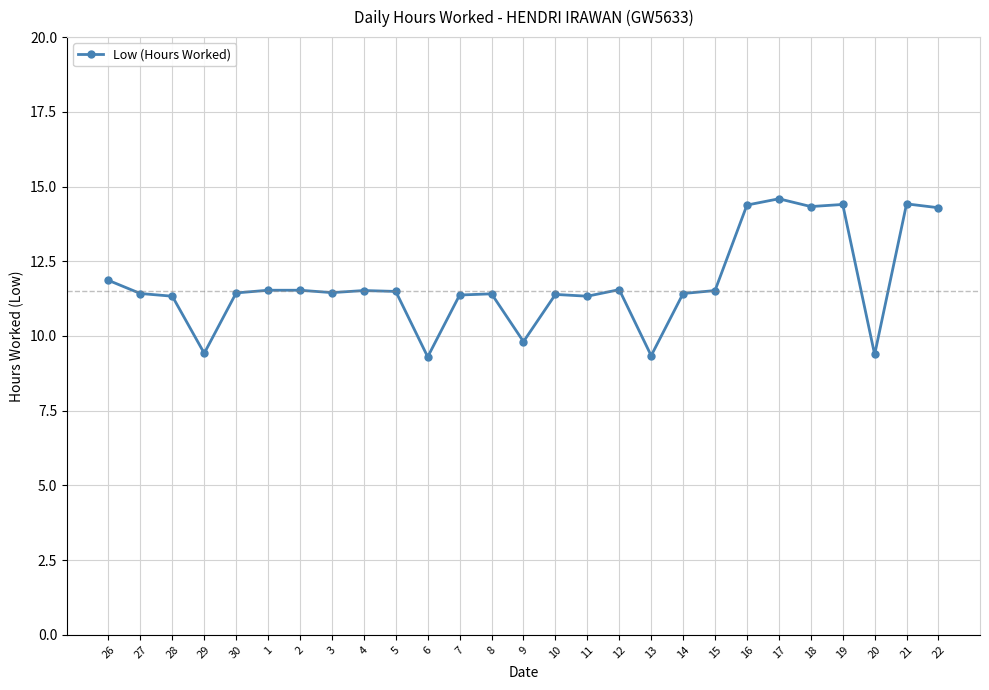

The value at 9 is 17.5. True or false?

False